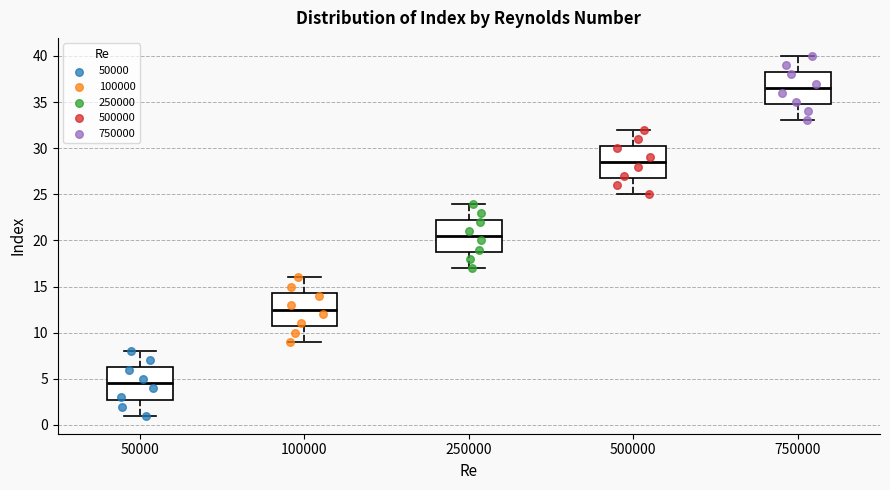

Reading left to right, transcribe this box plot: for each box, give where its median line is, the range the box spans, and where its two whiskers end, as read against the y-axis. The values are not printed on the chart, so give them approximately, as read against the axis.

50000: median 4.5, box 3.0 to 6.5, whiskers 1.0 to 8.0
100000: median 12.5, box 11.0 to 14.5, whiskers 9.0 to 16.0
250000: median 20.5, box 19.0 to 22.5, whiskers 17.0 to 24.0
500000: median 28.5, box 27.0 to 30.5, whiskers 25.0 to 32.0
750000: median 36.5, box 35.0 to 38.5, whiskers 33.0 to 40.0